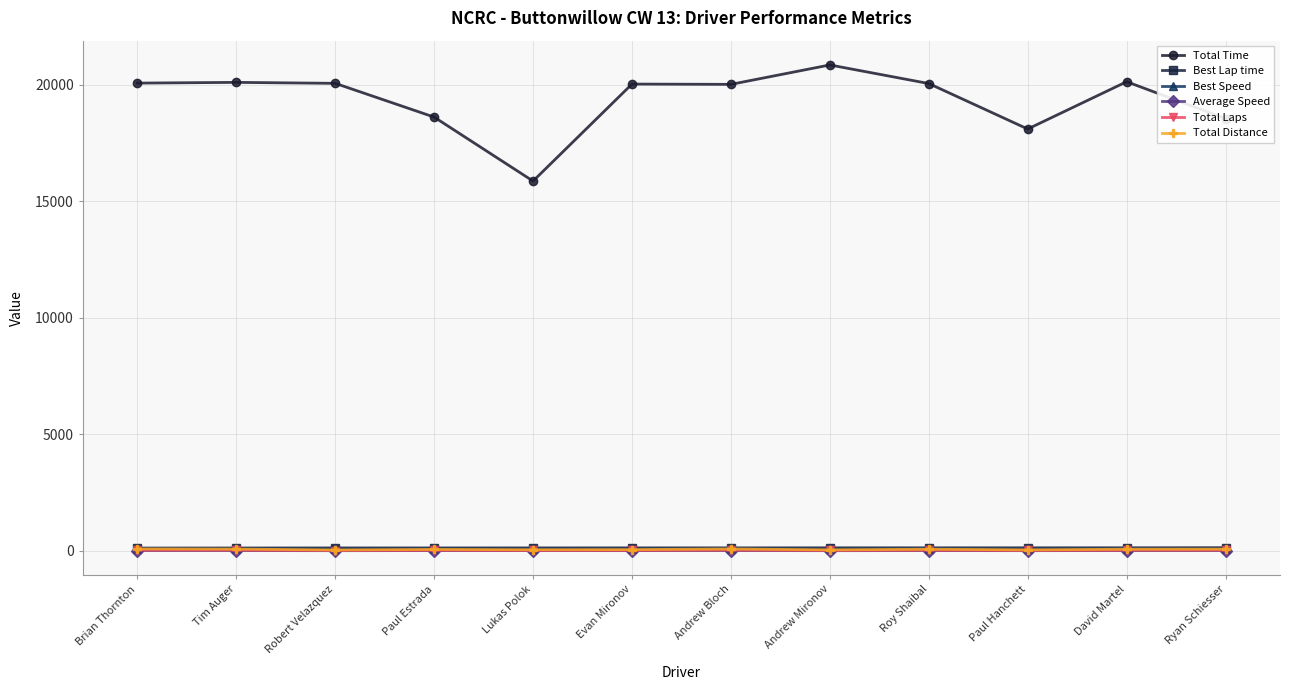

What is the label of the 2nd point from the right?

David Martel